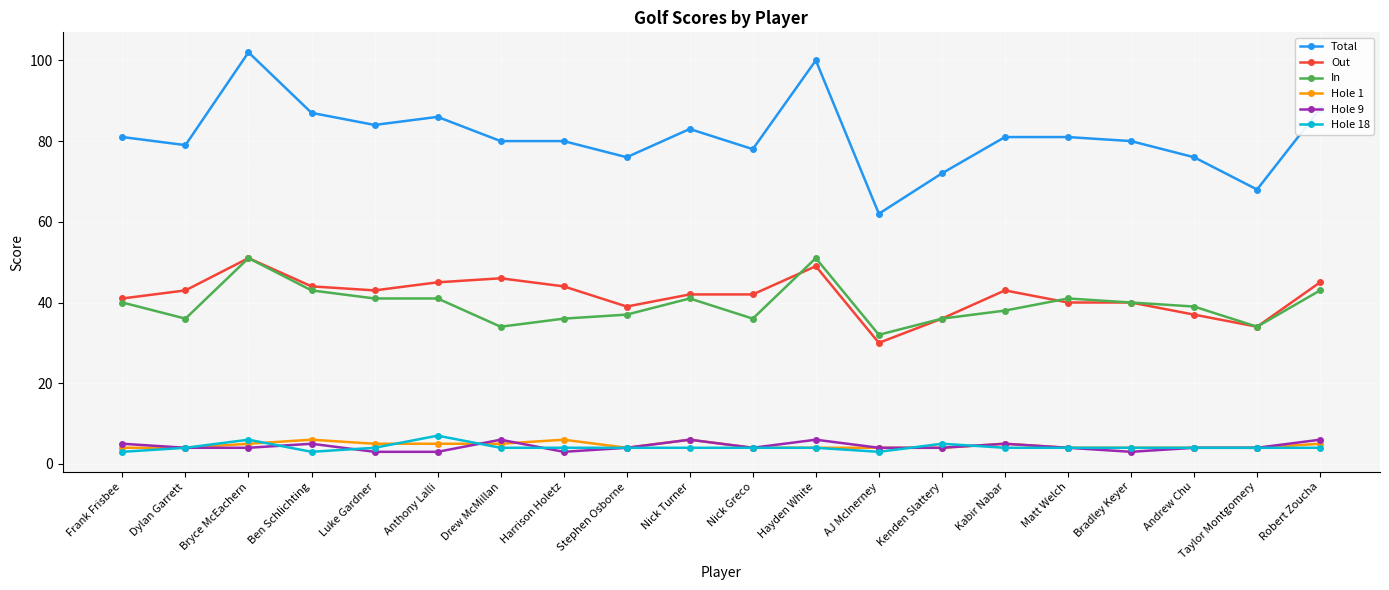

Does the chart display data point markers on the line(s)?

Yes